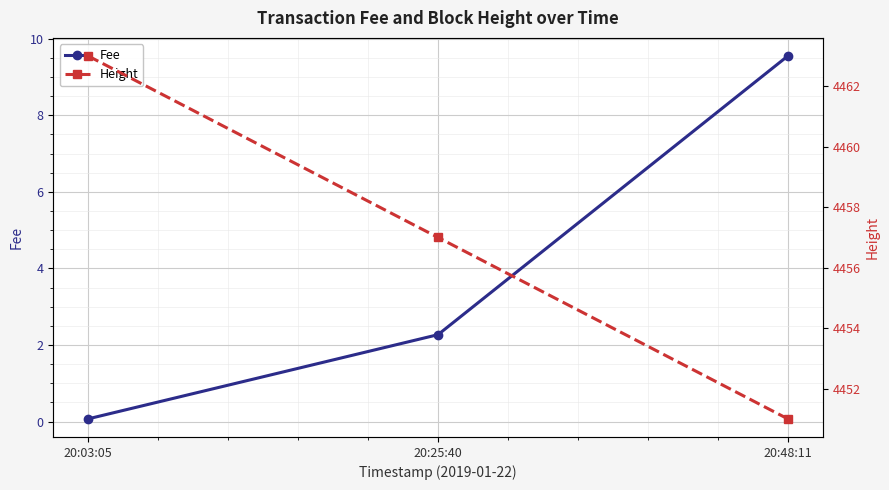

What is the total value across all series at 20:25:40?

4459.3